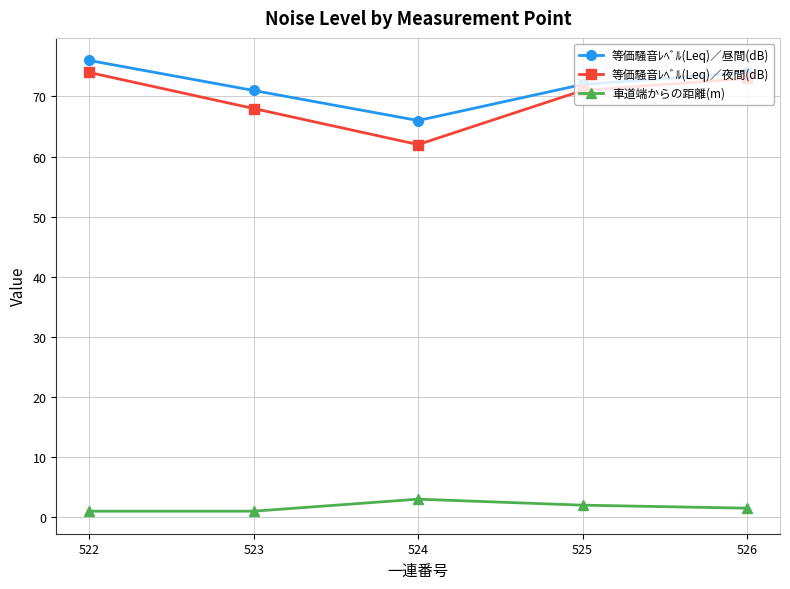

How many 等価騒音ﾚﾍﾞﾙ(Leq)／昼間(dB) values are between 71 and 74?

3